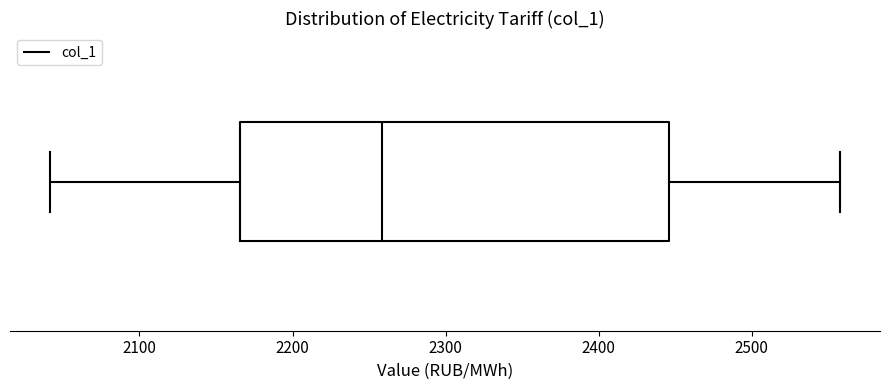

Transcribe this box plot: give where the median line is, the range the box spans, and where the two whiskers end, as read against the x-axis. The values are not printed on the chart, so give them approximately, as read against the axis.

median 2260, box 2170 to 2450, whiskers 2040 to 2560